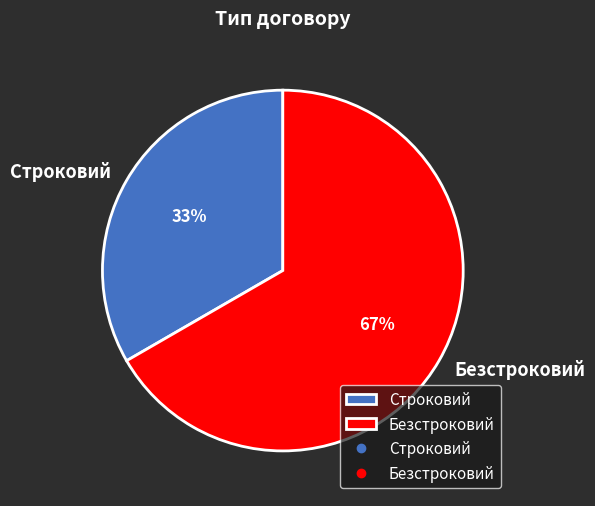

Do Безстроковий and Строковий together represent more than half of the pie?

Yes